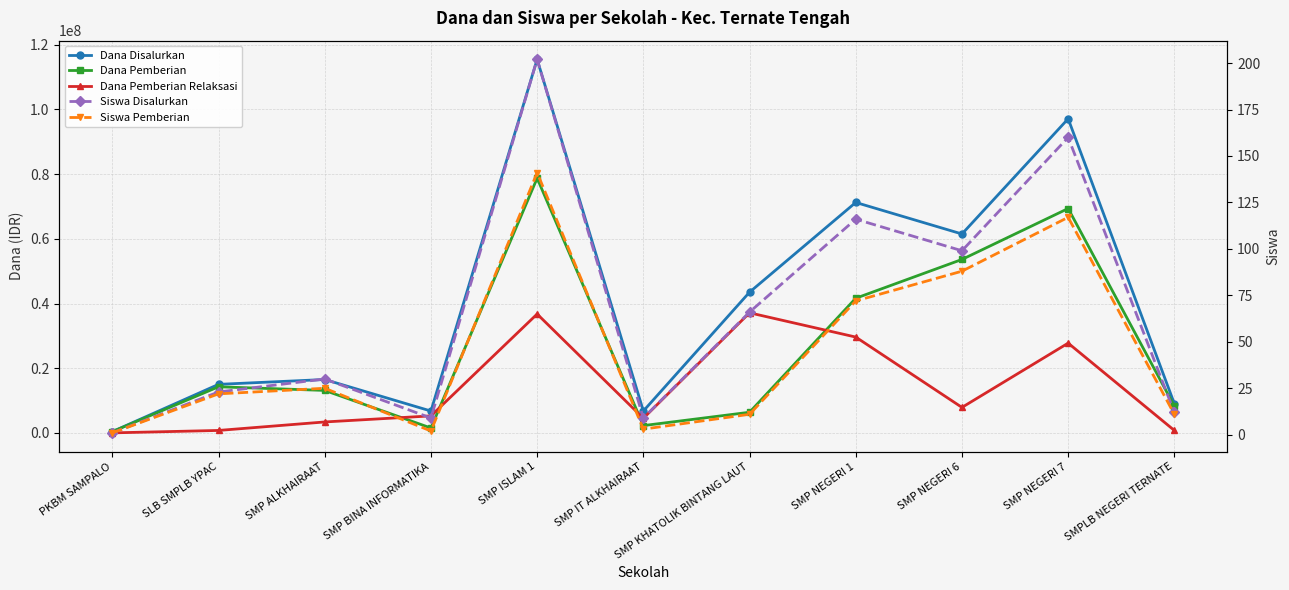

What is the highest value of the Siswa Disalurkan series?

202